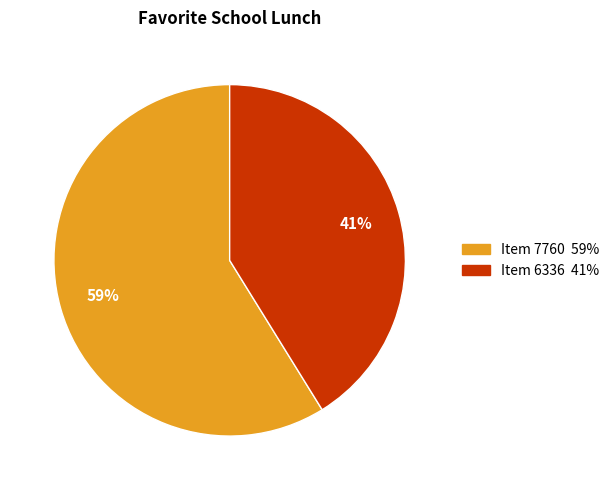

Does any single category account for the majority?

Yes